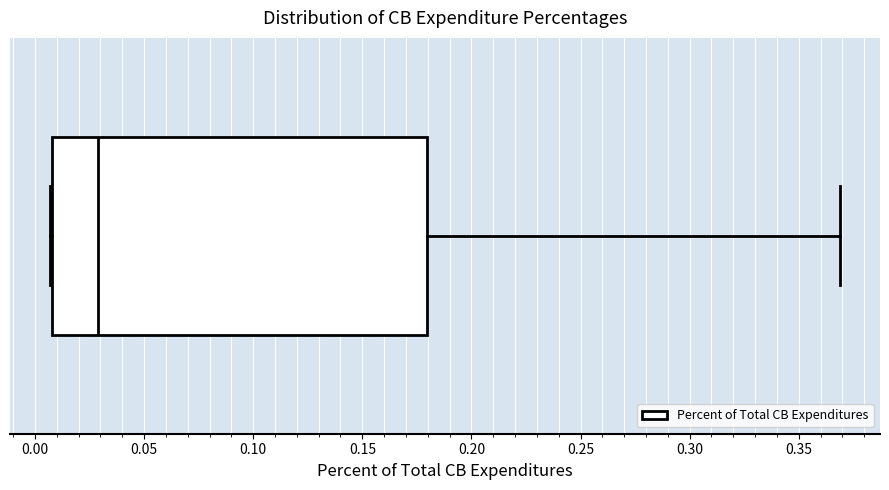

Transcribe this box plot: give where the median line is, the range the box spans, and where the two whiskers end, as read against the x-axis. The values are not printed on the chart, so give them approximately, as read against the axis.

median 0.030, box 0.010 to 0.180, whiskers 0.005 to 0.370